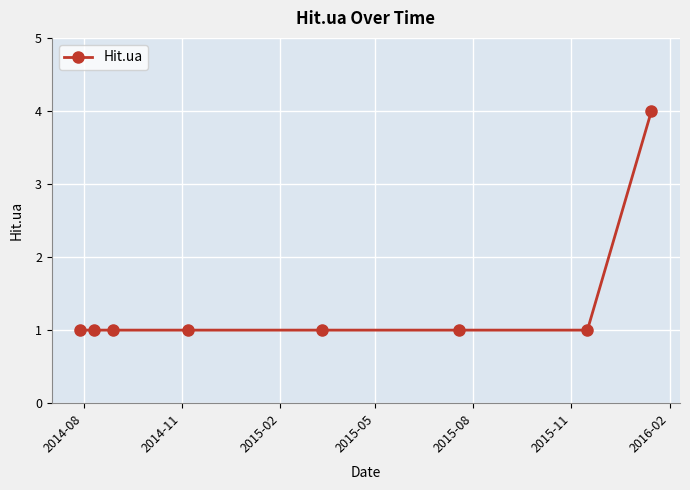

What is the value of the 8th point from the left?

4